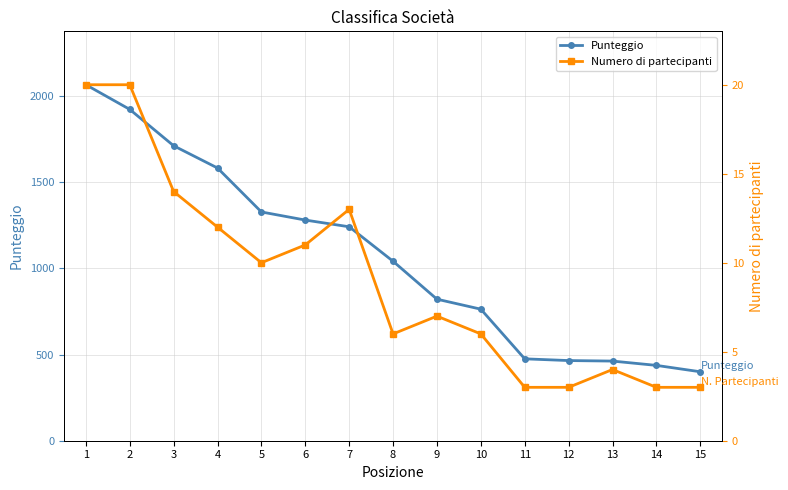

Which series has the widest spread of values?

Punteggio